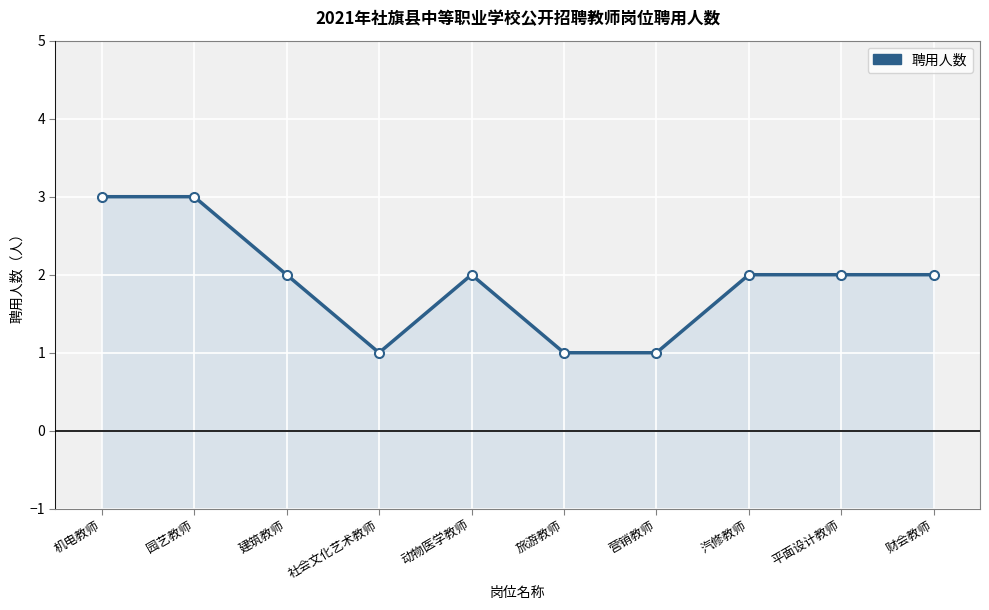

Rank the categories by value from lowest to highest.

社会文化艺术教师, 旅游教师, 营销教师, 建筑教师, 动物医学教师, 汽修教师, 平面设计教师, 财会教师, 机电教师, 园艺教师